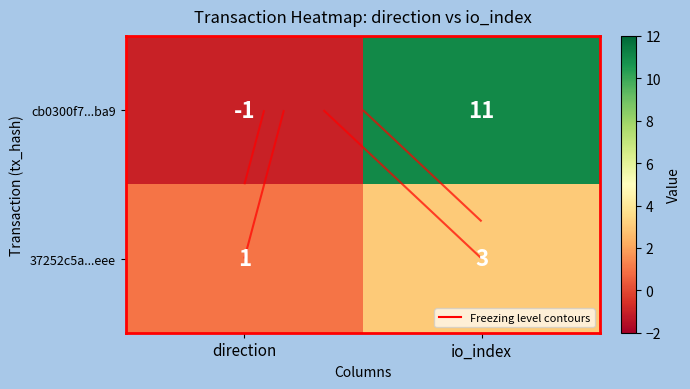

How many data points in cb0300f7...ba9 are less than 11?

1